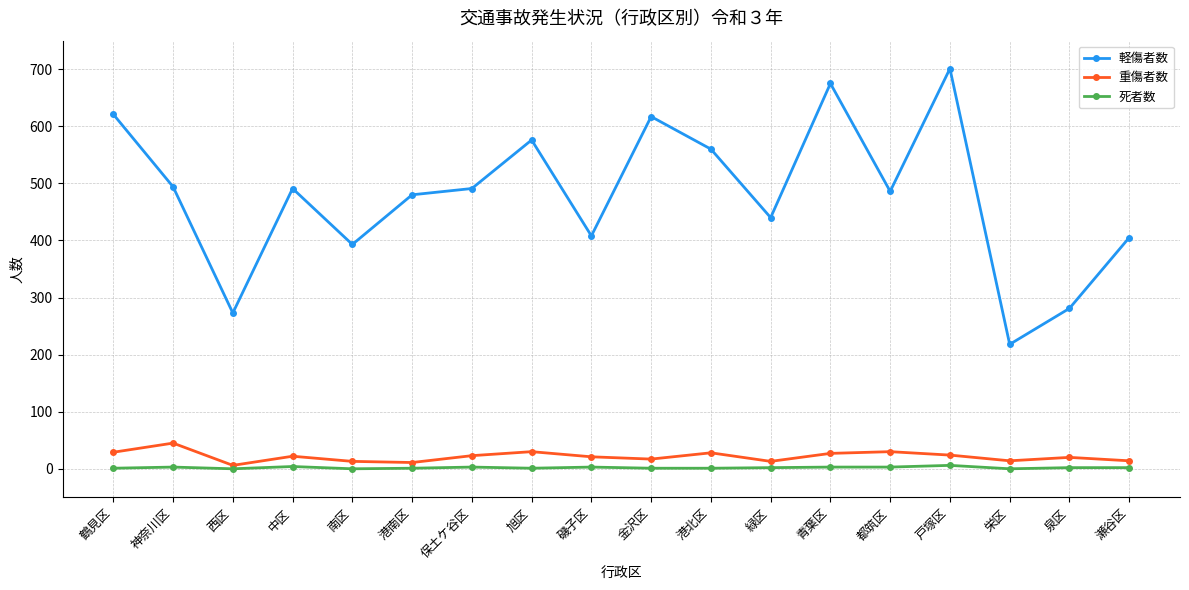

Count the number of categories in the chart.

18